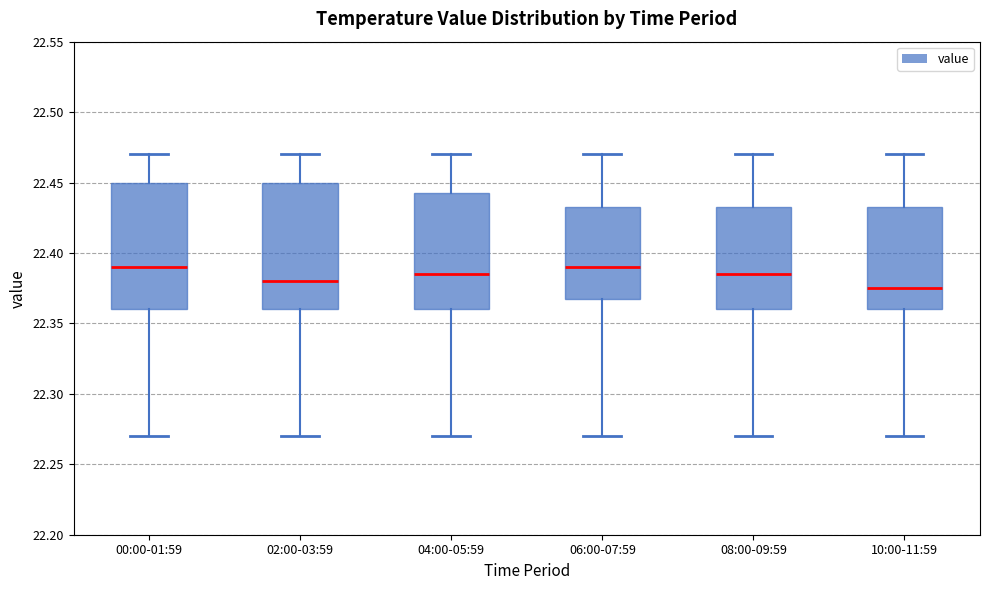

Reading left to right, read every box against the y-axis: the position of its median line, the range the box covers, and the ends of its whiskers. The values are not printed on the chart, so give them approximately, as read against the axis.

00:00-01:59: median 22.390, box 22.360 to 22.450, whiskers 22.270 to 22.470
02:00-03:59: median 22.380, box 22.360 to 22.450, whiskers 22.270 to 22.470
04:00-05:59: median 22.385, box 22.360 to 22.445, whiskers 22.270 to 22.470
06:00-07:59: median 22.390, box 22.370 to 22.435, whiskers 22.270 to 22.470
08:00-09:59: median 22.385, box 22.360 to 22.435, whiskers 22.270 to 22.470
10:00-11:59: median 22.375, box 22.360 to 22.435, whiskers 22.270 to 22.470